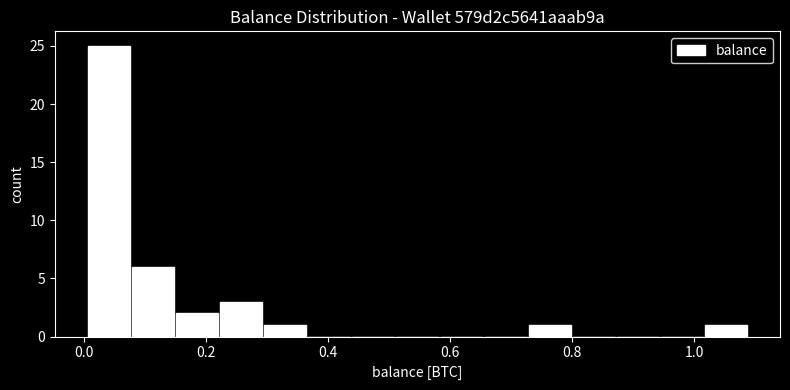

Around what value on the x-axis is the tallest bar? Give the approximate position of its centre, as read against the axis.

0.04